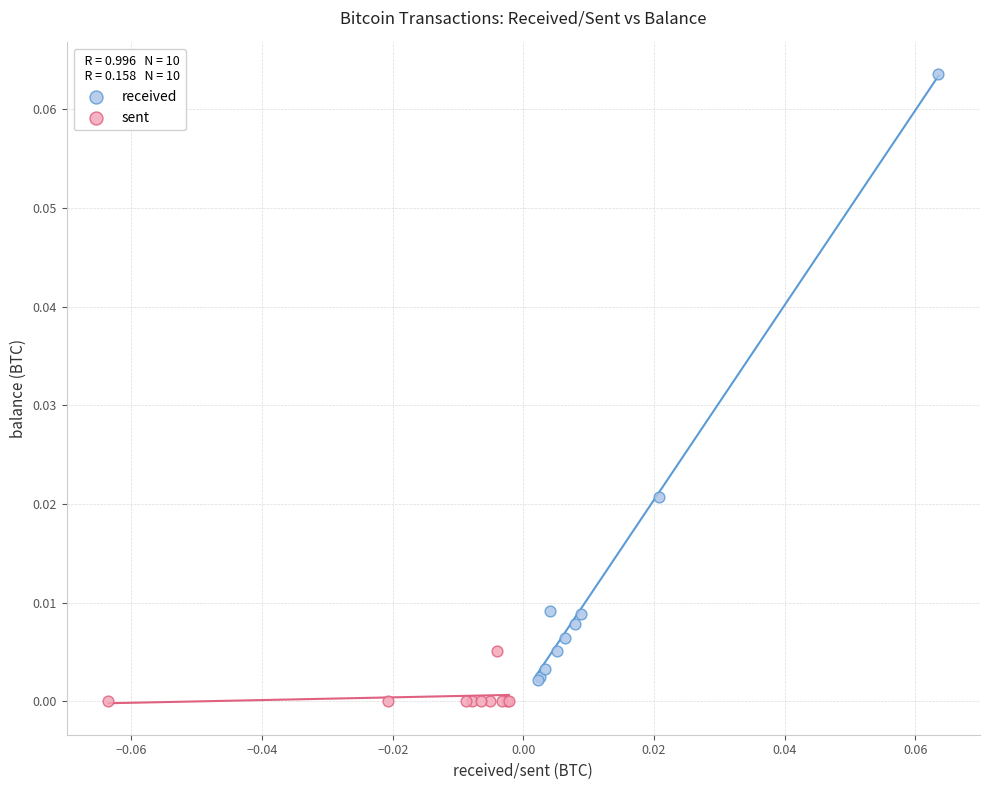

Which series reaches the maximum Y coordinate?

received